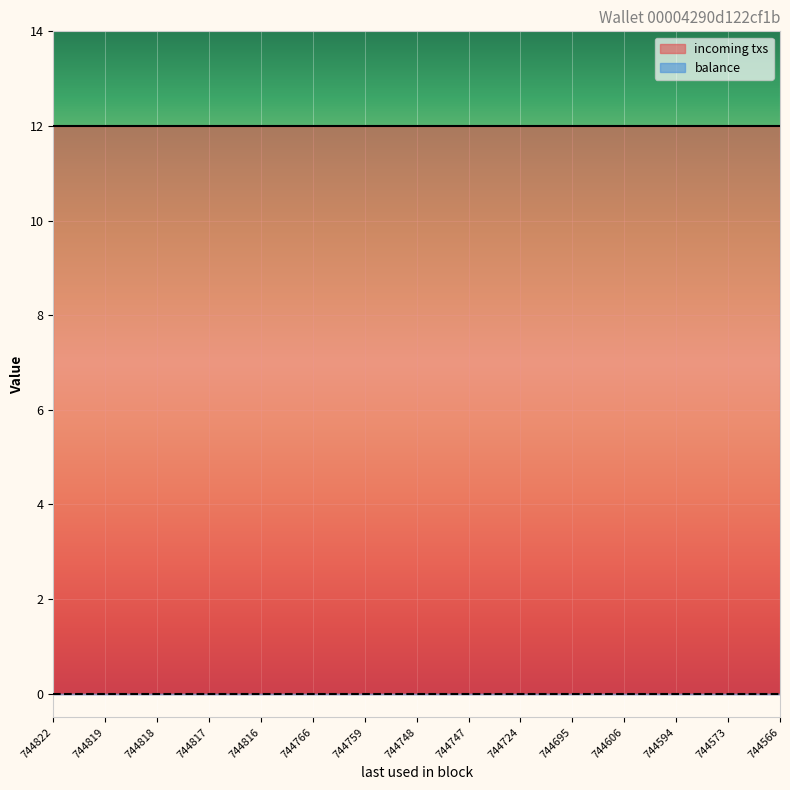

Where is balance nearest to the value 0?

744822